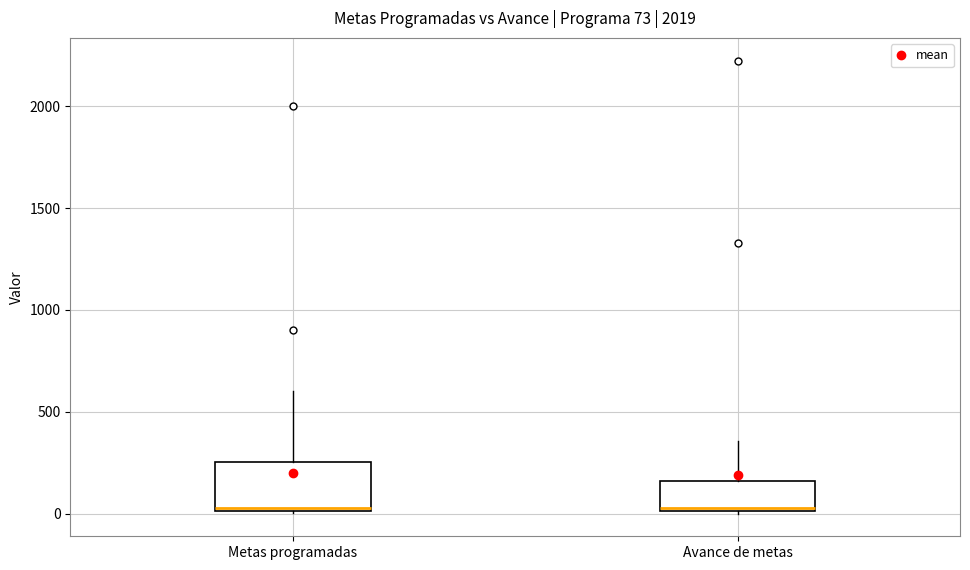

Which box is the tallest, from its lower edge to its upper edge?

Metas programadas